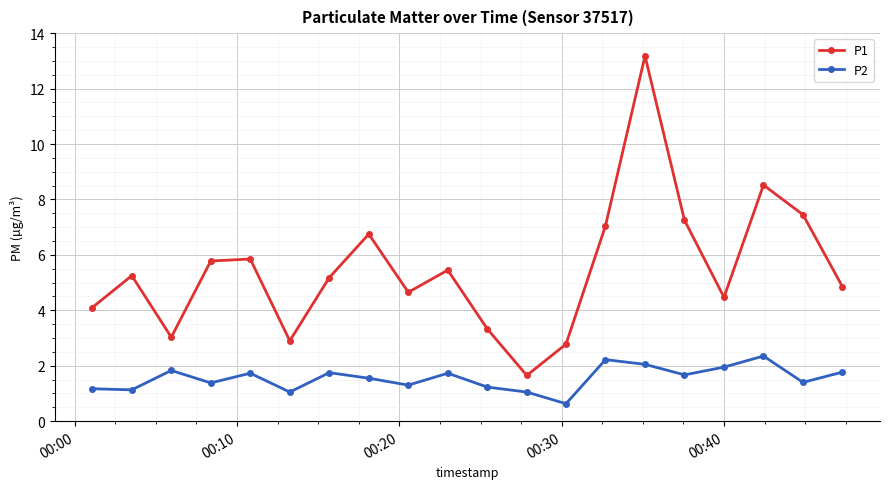

What is the value of the P2 point at the 10th from the left?

1.7